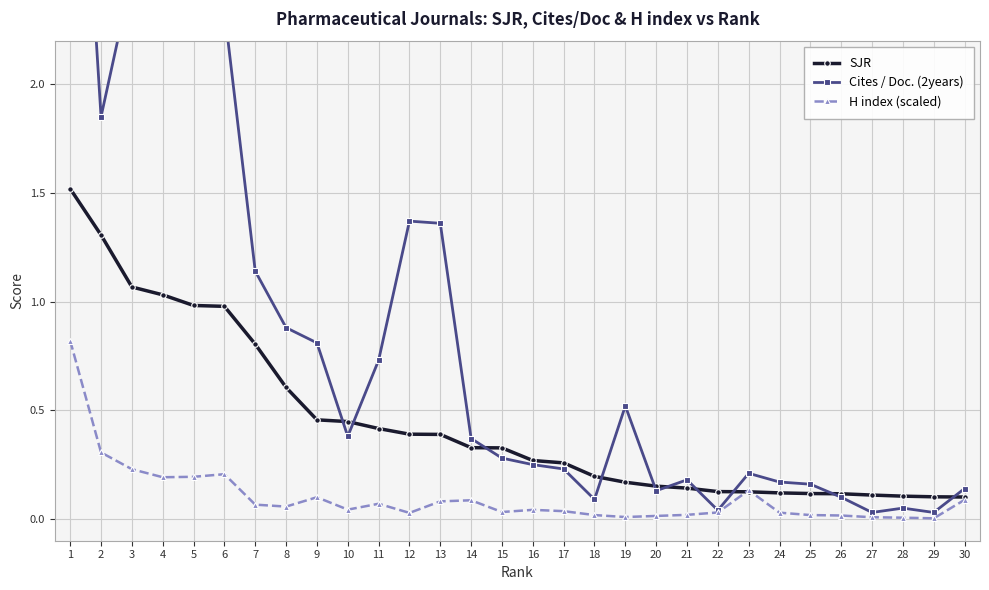

Which has a higher value, 17 or 3?

3